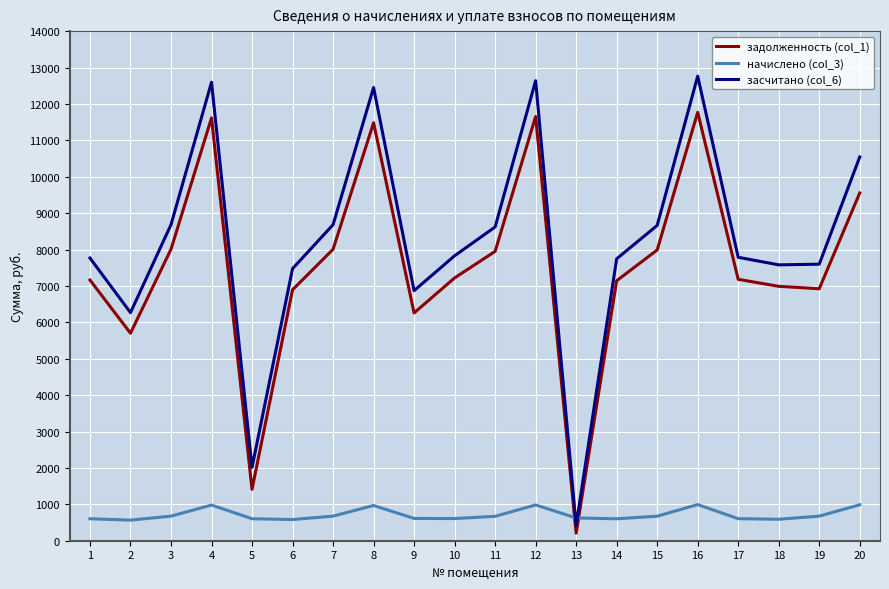

What is the total value across all series at 19?

15194.8